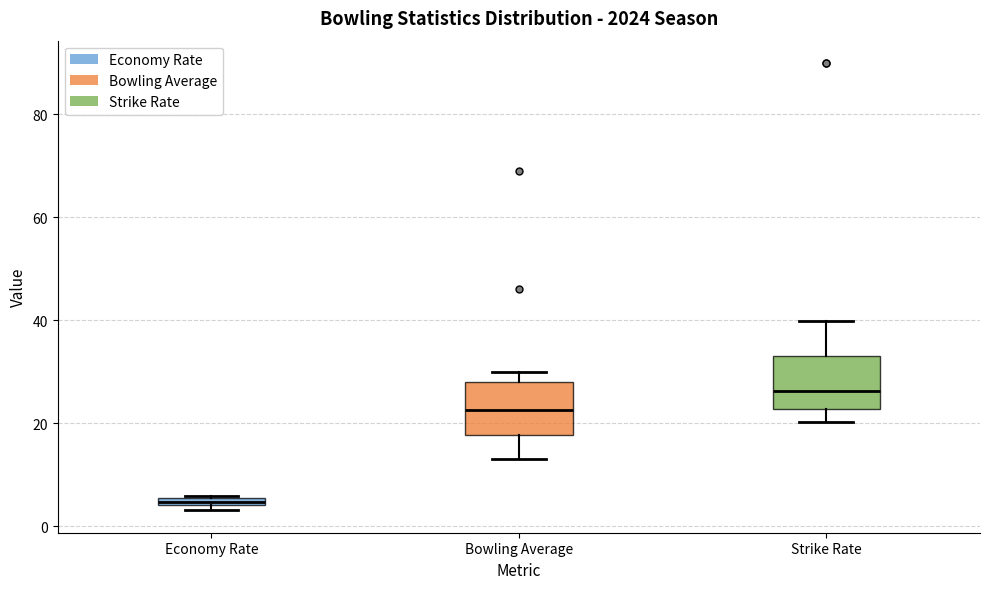

Where does the lower whisker of the box for Bowling Average end on the y-axis? The values are not printed on the chart, so give them approximately, as read against the axis.

14